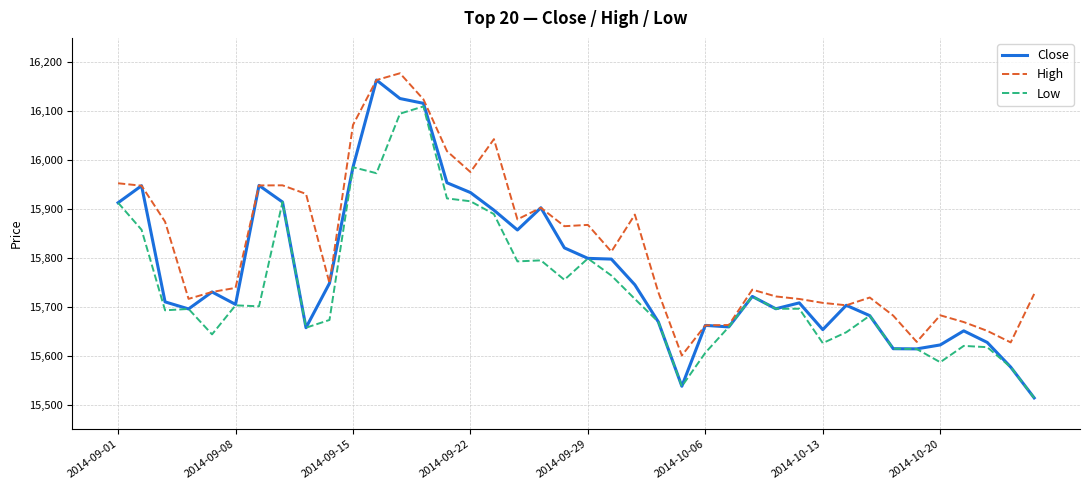

What are all the series names shown in the legend?

Close, High, Low